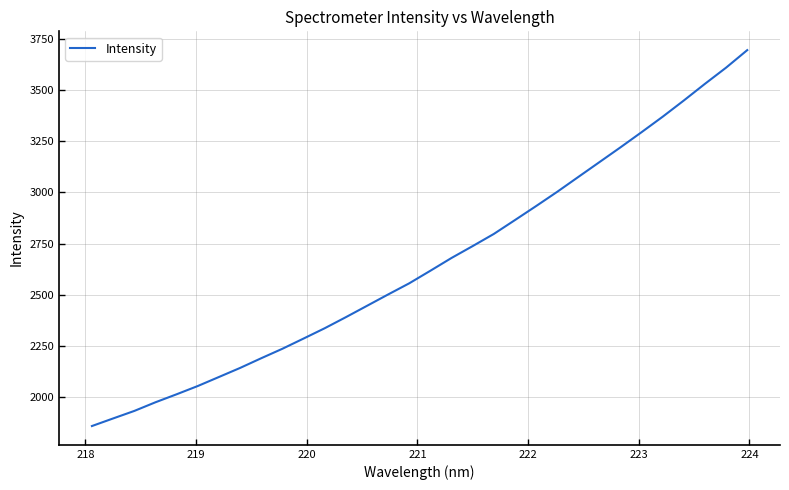

What is the maximum value shown in the chart?

3694.8